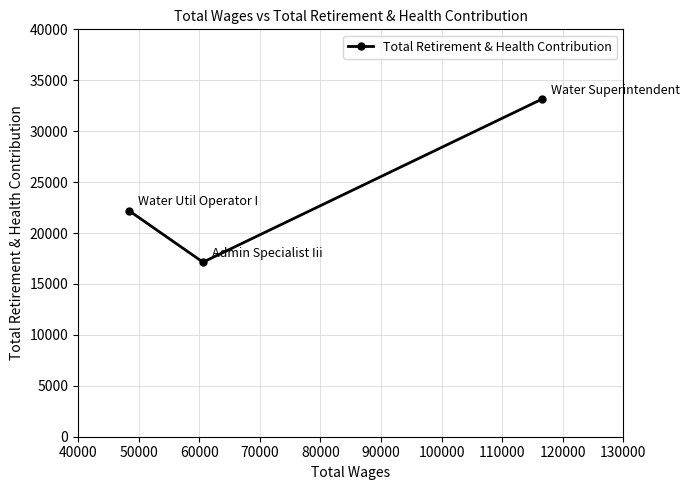

Does the chart display data point markers on the line(s)?

Yes